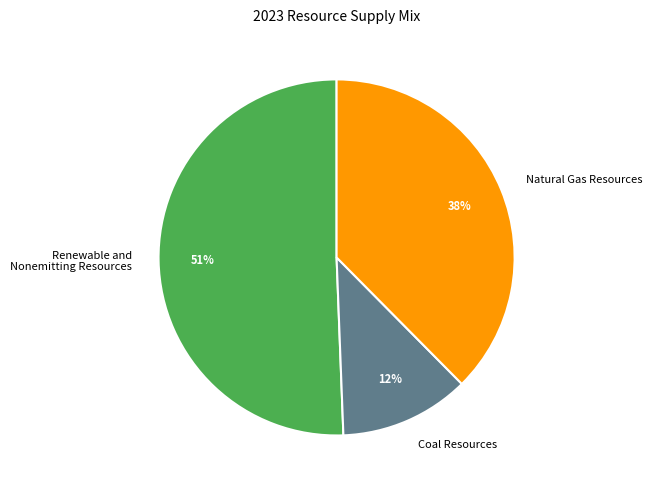

What is the smallest slice in the pie chart?

Coal Resources